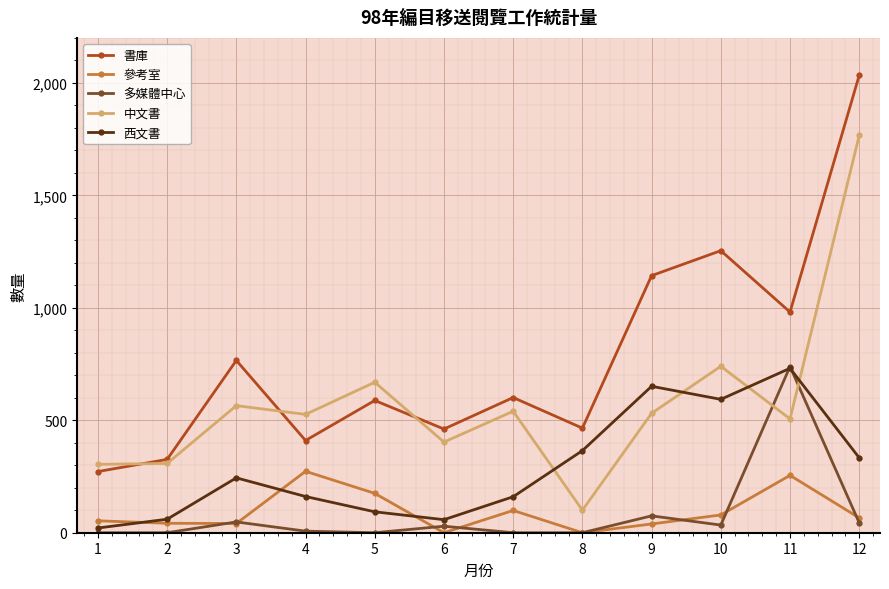

What is the highest value of the 中文書 series?

1767